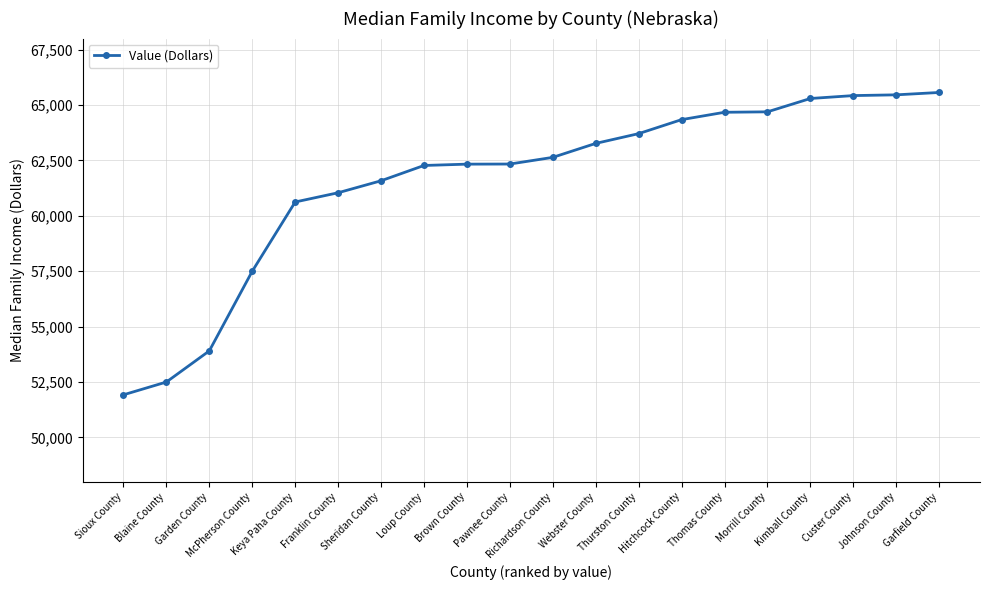

How many data points are less than 62639?

10